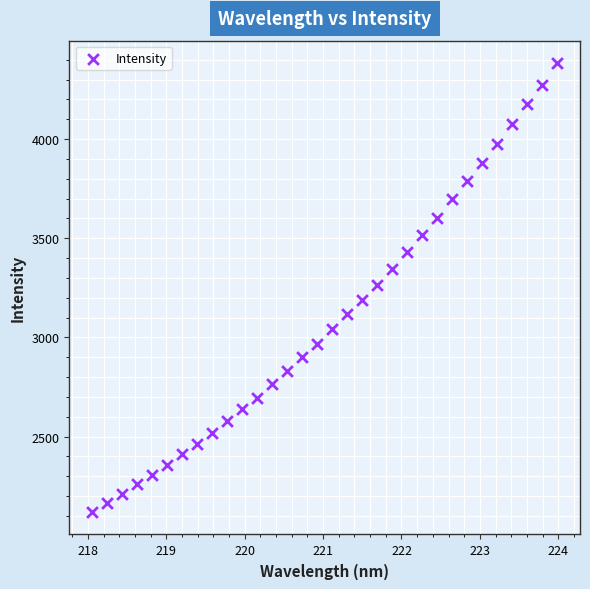

What is the range of X values (max minus min)?

5.9